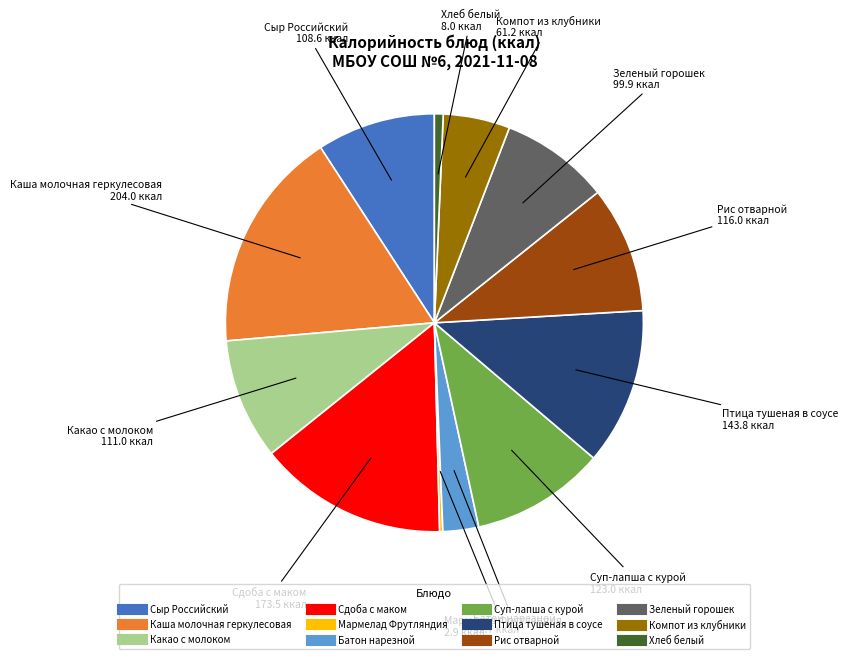

Is Компот из клубники the majority of the pie?

No